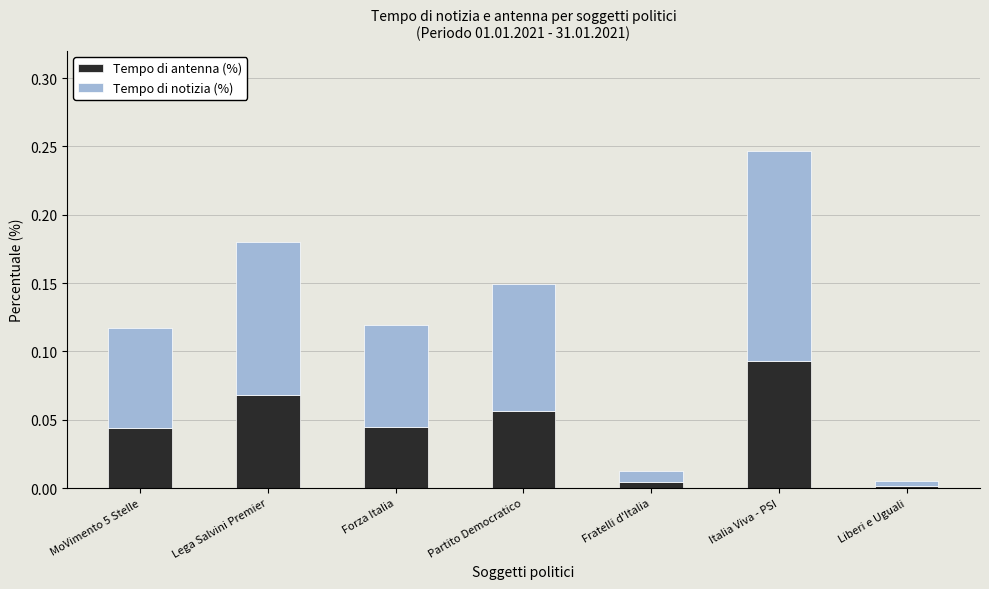

The Tempo di antenna (%) series shows 0.1 at Forza Italia. True or false?

False